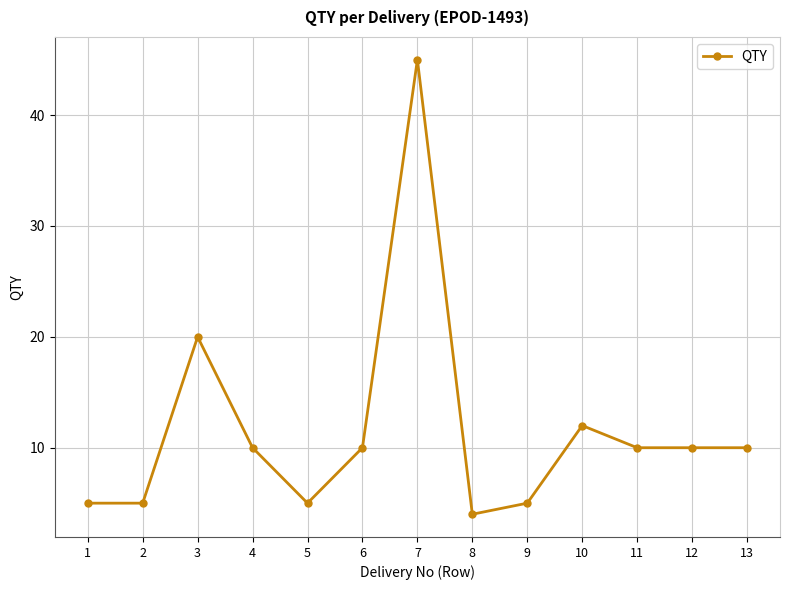

What is the value of the 2nd point from the left?

5